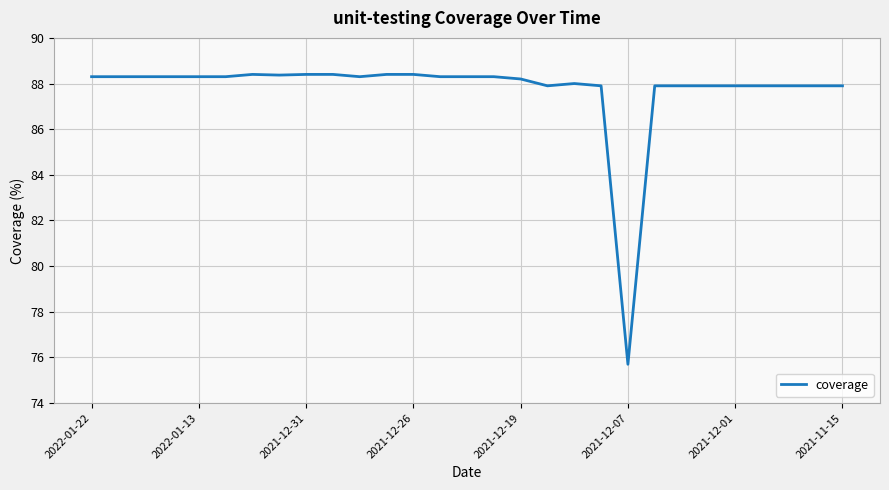

What is the maximum value shown in the chart?

88.4